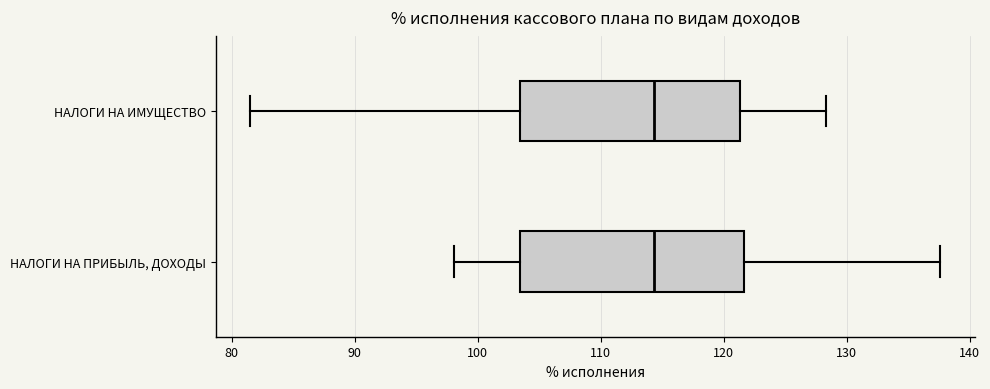

Reading bottom to top, read every box against the x-axis: the position of its median line, the range the box covers, and the ends of its whiskers. The values are not printed on the chart, so give them approximately, as read against the axis.

НАЛОГИ НА ПРИБЫЛЬ, ДОХОДЫ: median 114, box 103 to 122, whiskers 98 to 138
НАЛОГИ НА ИМУЩЕСТВО: median 114, box 103 to 121, whiskers 82 to 128